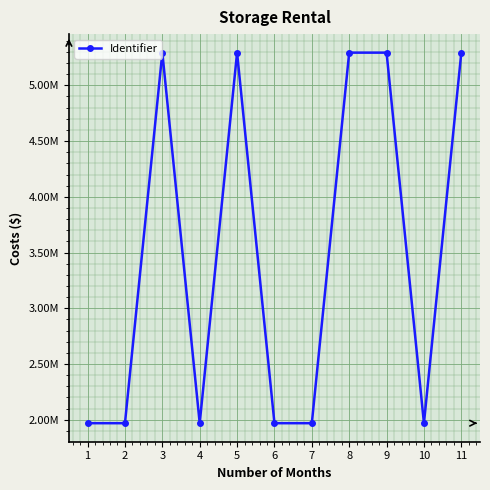

What is the change in value from 2 to 5?

+3324584